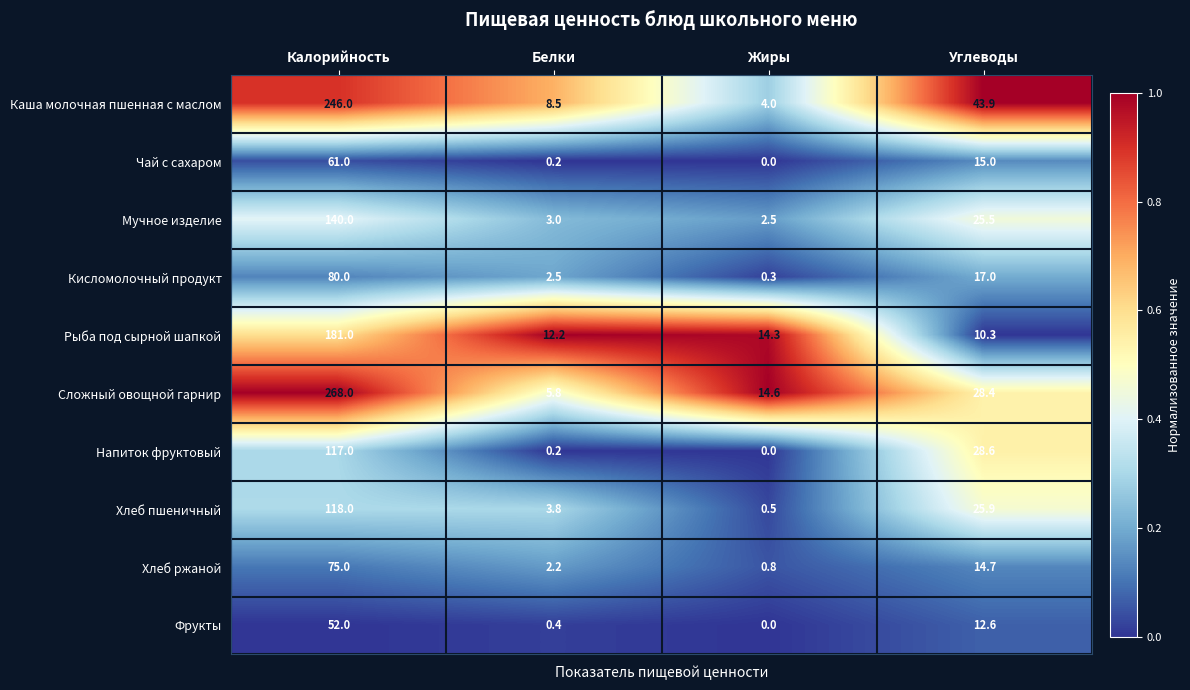

Which series has the largest total across all categories?

Сложный овощной гарнир